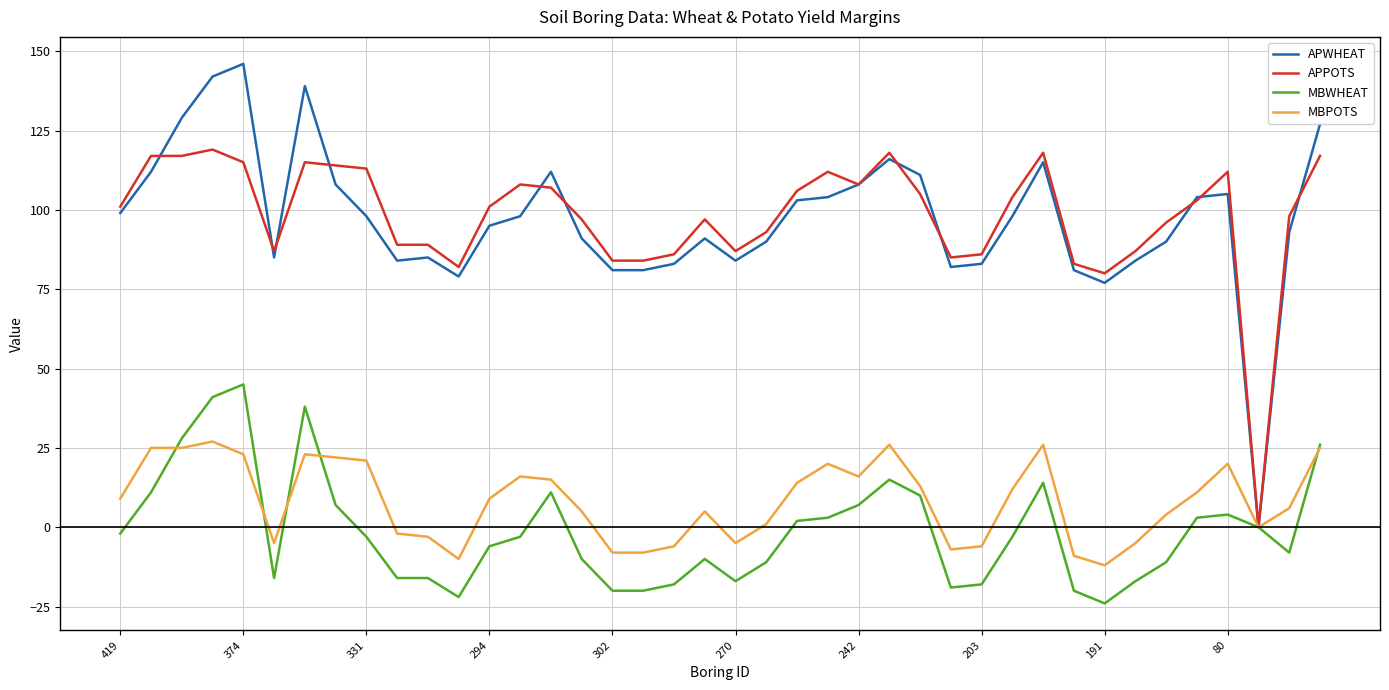

Reading left to right, what are all the values shown in this chart?

APWHEAT: 99	112	129	142	146	85	139	108	98	84	85	79	95	98	112	91	81	81	83	91	84	90	103	104	108	116	111	82	83	98	115	81	77	84	90	104	105	0	93	127
APPOTS: 101	117	117	119	115	87	115	114	113	89	89	82	101	108	107	97	84	84	86	97	87	93	106	112	108	118	105	85	86	104	118	83	80	87	96	103	112	0	98	117
MBWHEAT: -2	11	28	41	45	-16	38	7	-3	-16	-16	-22	-6	-3	11	-10	-20	-20	-18	-10	-17	-11	2	3	7	15	10	-19	-18	-3	14	-20	-24	-17	-11	3	4	0	-8	26
MBPOTS: 9	25	25	27	23	-5	23	22	21	-2	-3	-10	9	16	15	5	-8	-8	-6	5	-5	1	14	20	16	26	13	-7	-6	12	26	-9	-12	-5	4	11	20	0	6	25